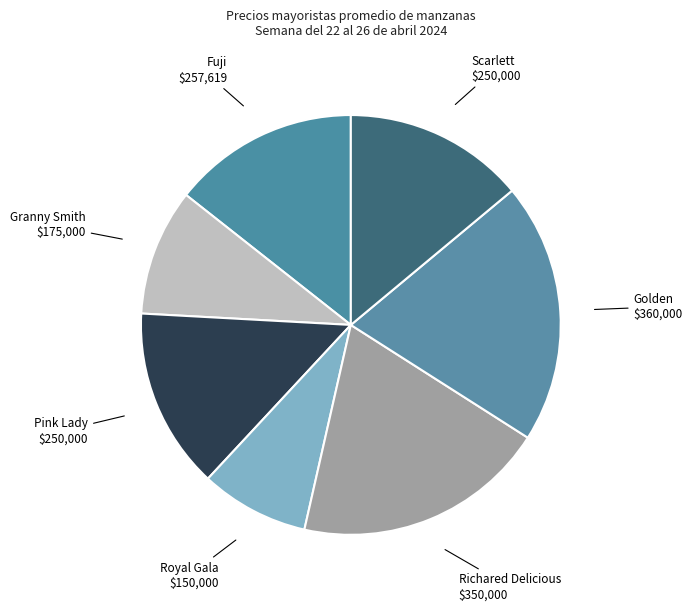

Is there any slice that represents more than half of the pie?

No